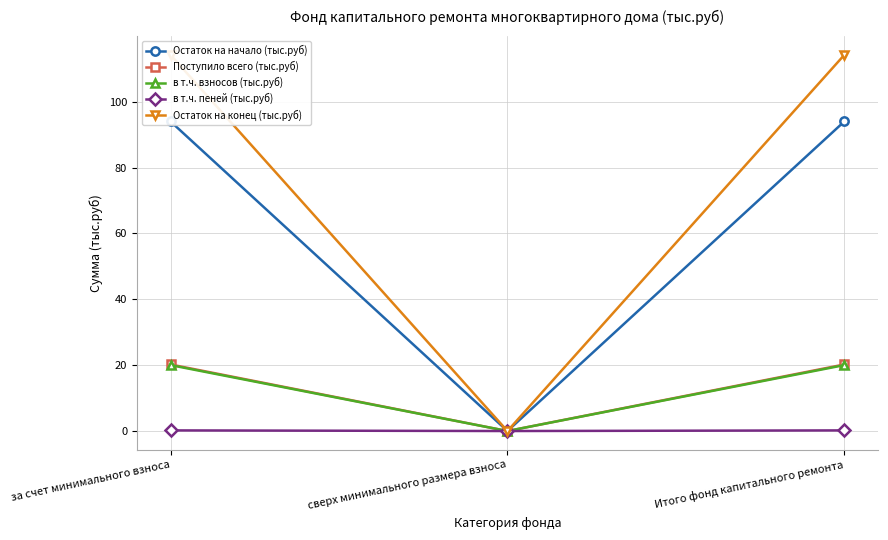

Where does the в т.ч. взносов (тыс.руб) series first go above 20?

за счет минимального взноса